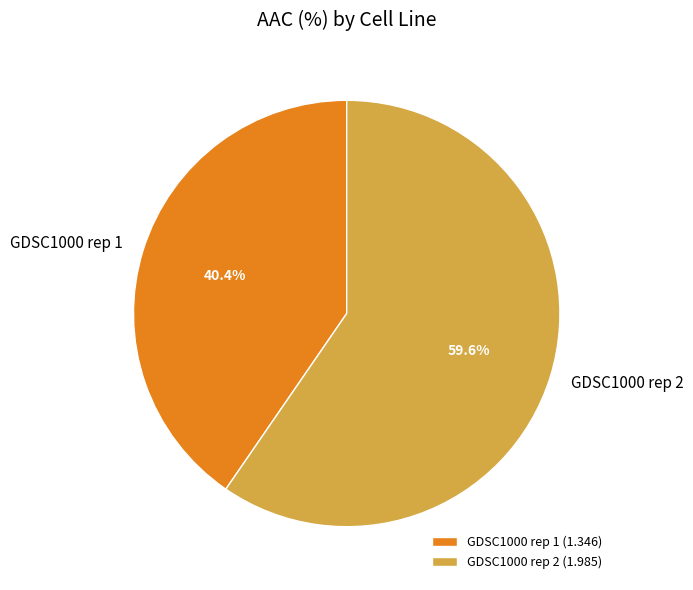

How many slices are in this pie chart?

2